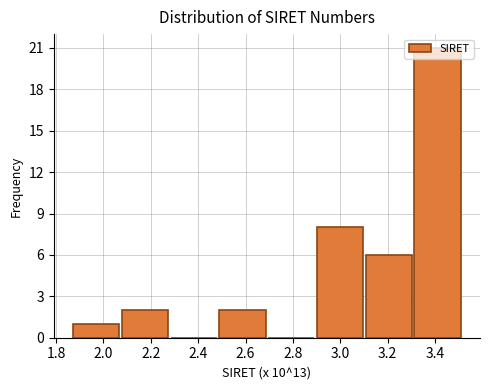

Which range on the x-axis has the tallest bar?

3.30 to 3.52